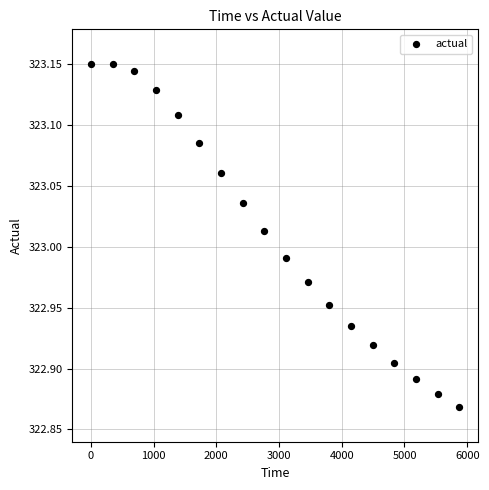

What is the range of X values (max minus min)?

5875.2